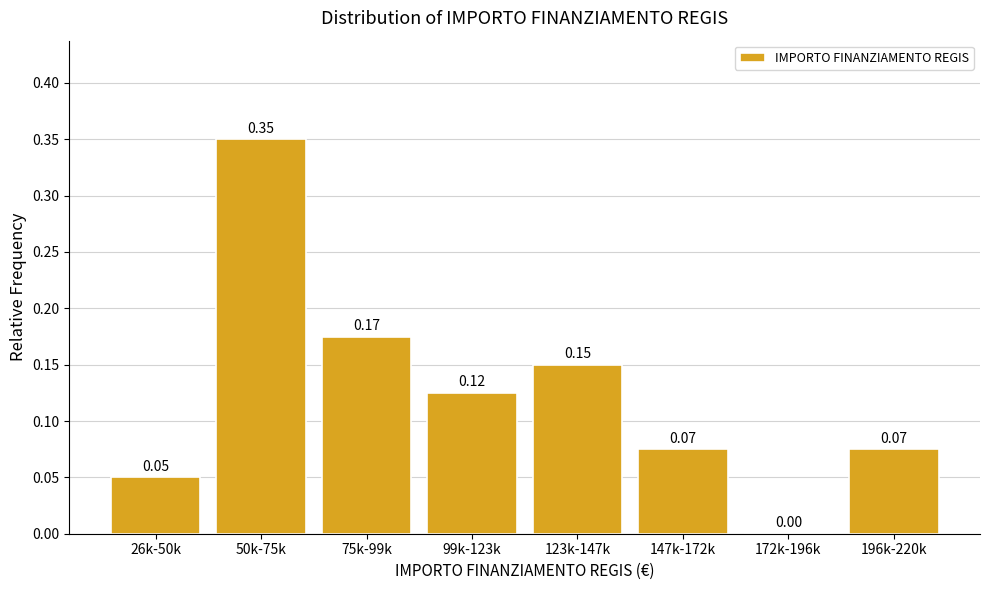

Between 196k-220k and 99k-123k, which is larger?

99k-123k